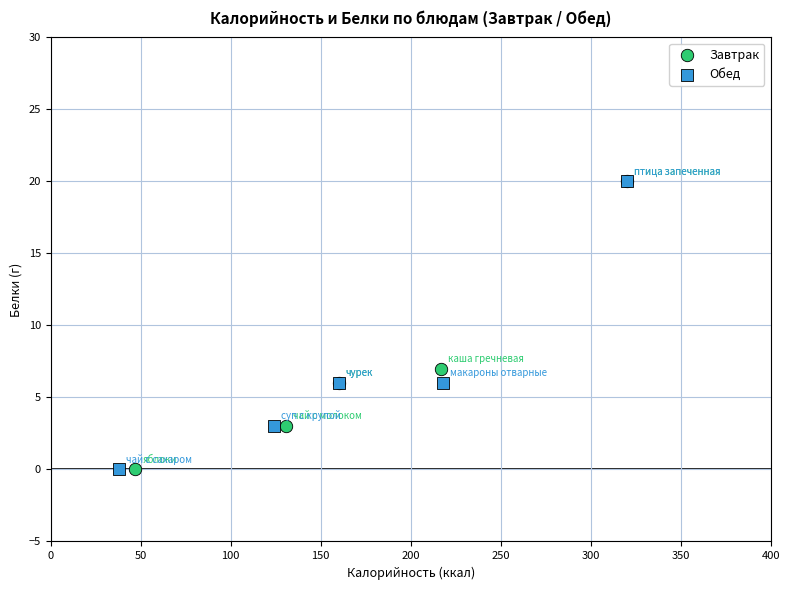

What are all the series names shown in the legend?

Завтрак, Обед